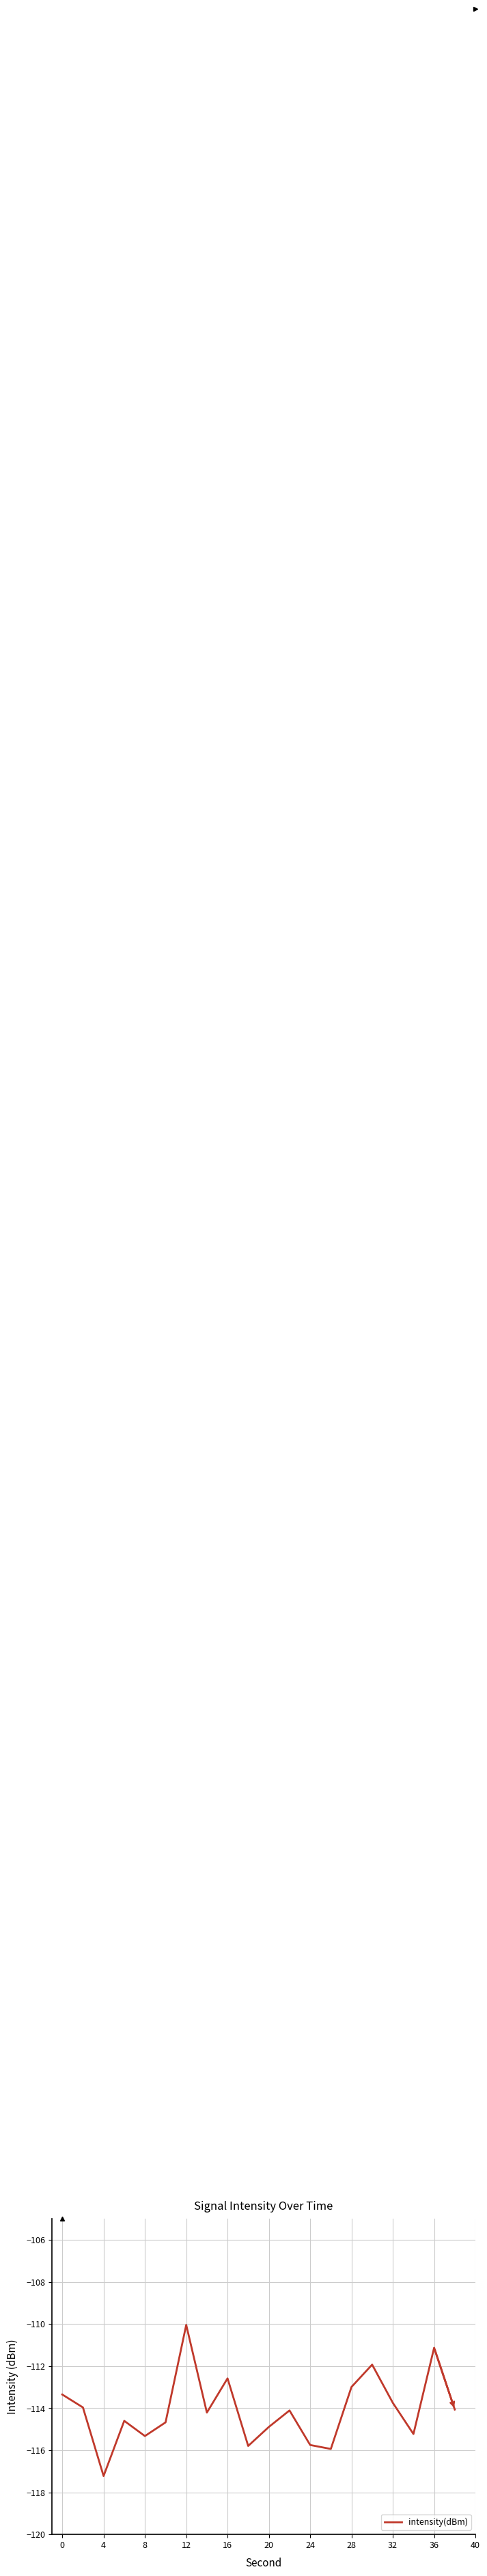

What is the smallest value displayed?

-117.2